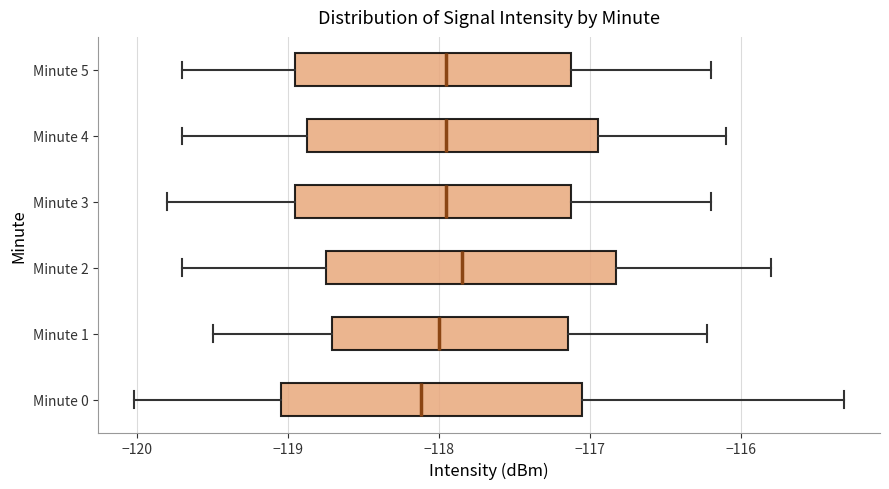

Reading bottom to top, transcribe this box plot: for each box, give where its median line is, the range the box spans, and where its two whiskers end, as read against the x-axis. The values are not printed on the chart, so give them approximately, as read against the axis.

Minute 0: median -118.1, box -119.0 to -117.1, whiskers -120.0 to -115.3
Minute 1: median -118.0, box -118.7 to -117.1, whiskers -119.5 to -116.2
Minute 2: median -117.8, box -118.7 to -116.8, whiskers -119.7 to -115.8
Minute 3: median -117.9, box -118.9 to -117.1, whiskers -119.8 to -116.2
Minute 4: median -117.9, box -118.9 to -116.9, whiskers -119.7 to -116.1
Minute 5: median -117.9, box -118.9 to -117.1, whiskers -119.7 to -116.2